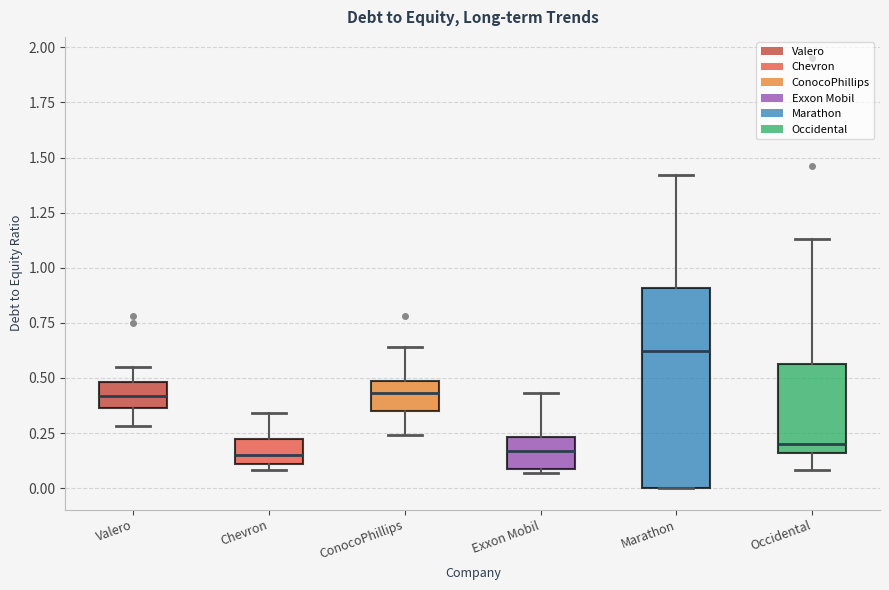

Where is the lower edge of the box for Valero on the y-axis? The values are not printed on the chart, so give them approximately, as read against the axis.

0.35